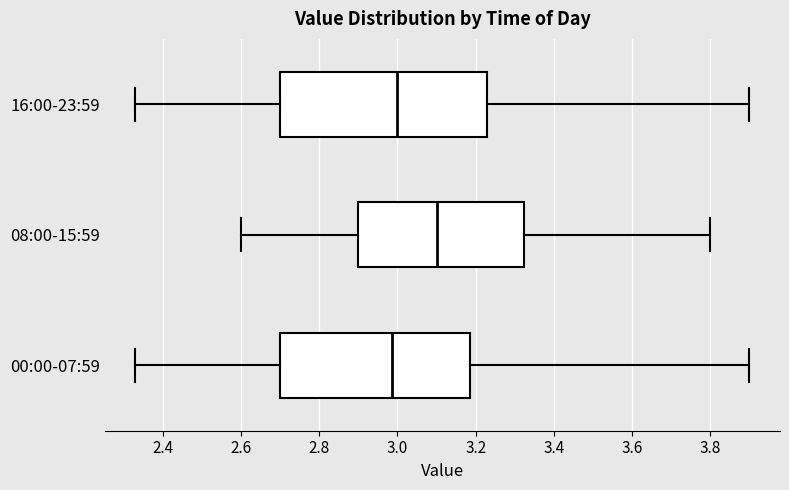

Reading bottom to top, read every box against the x-axis: the position of its median line, the range the box covers, and the ends of its whiskers. The values are not printed on the chart, so give them approximately, as read against the axis.

00:00-07:59: median 2.98, box 2.70 to 3.18, whiskers 2.34 to 3.90
08:00-15:59: median 3.10, box 2.90 to 3.32, whiskers 2.60 to 3.80
16:00-23:59: median 3.00, box 2.70 to 3.24, whiskers 2.34 to 3.90